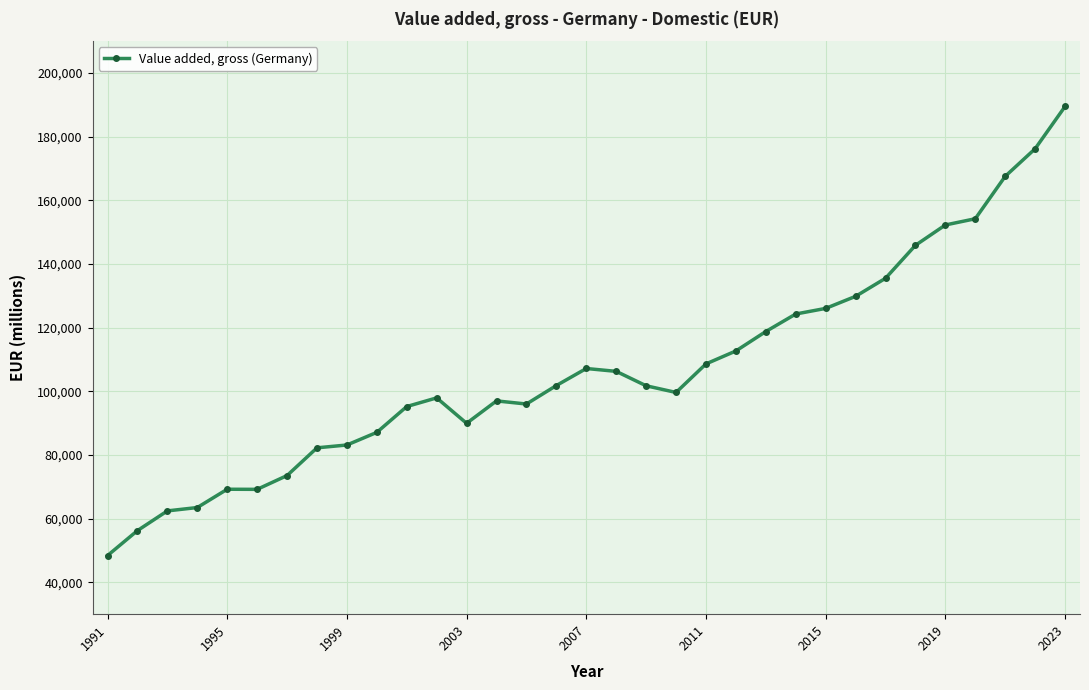

What is the value of the 21st point from the left?

108620.0